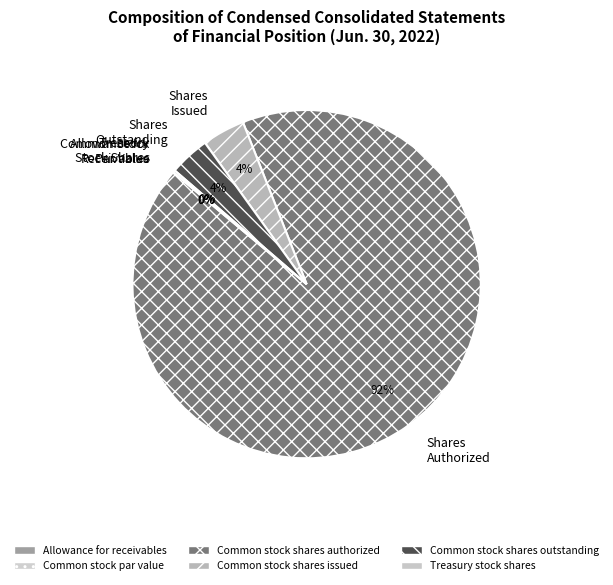

Combined, do Treasury stock shares and Common stock shares authorized account for over 50%?

Yes